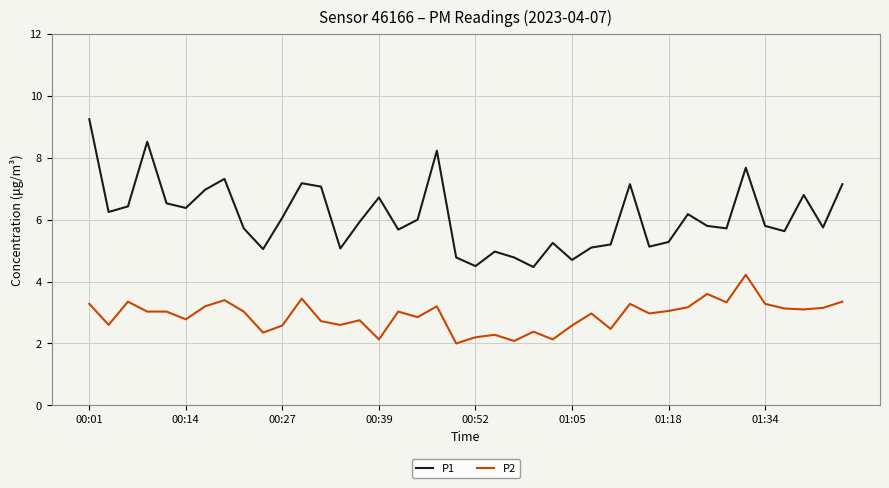

What is the maximum value for P2?

4.2